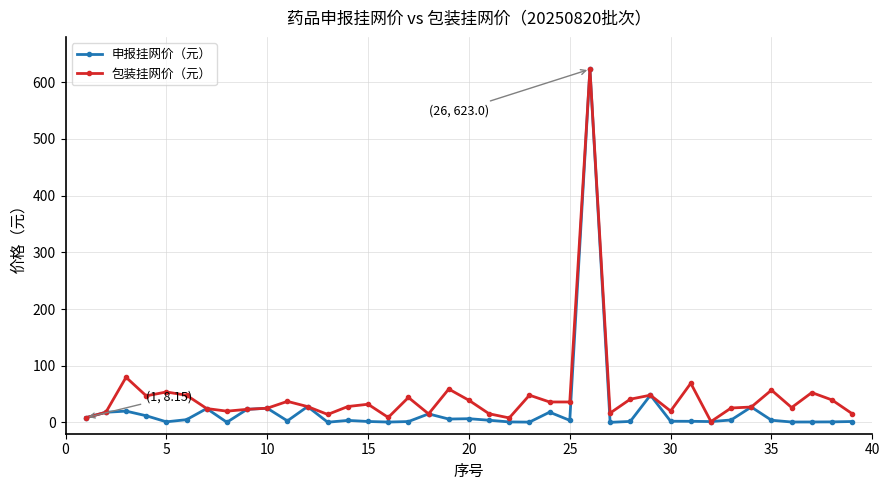

What is the value of the 包装挂网价（元） point at the 33rd from the left?

25.4